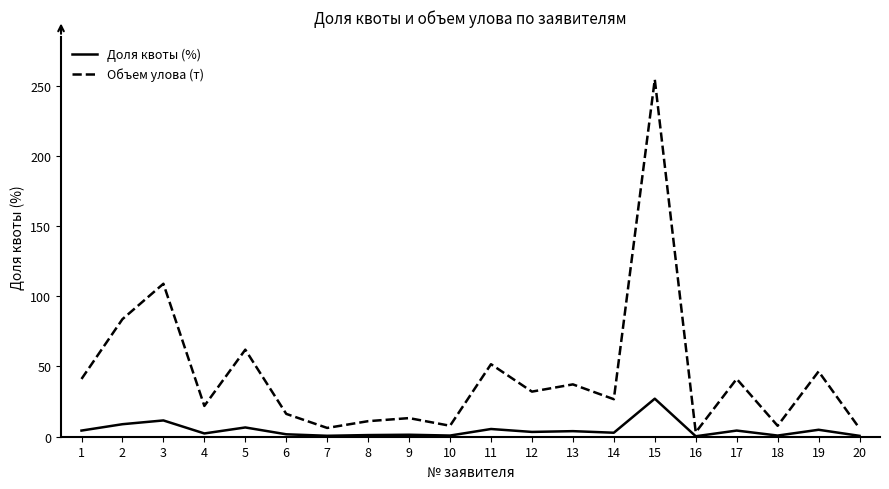

True or false: Объем улова (т) has more than 0 points higher than both neighbors.

True